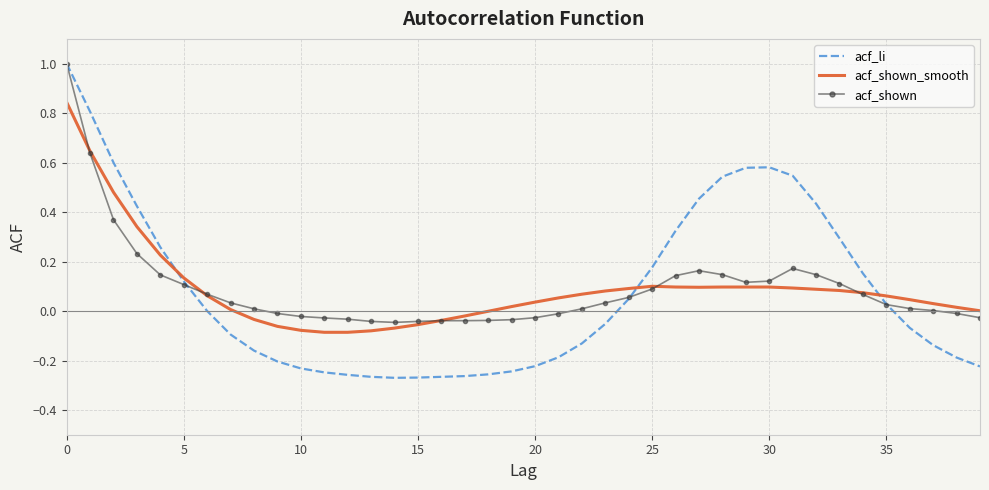

True or false: acf_shown and acf_shown_smooth intersect in this chart.

True